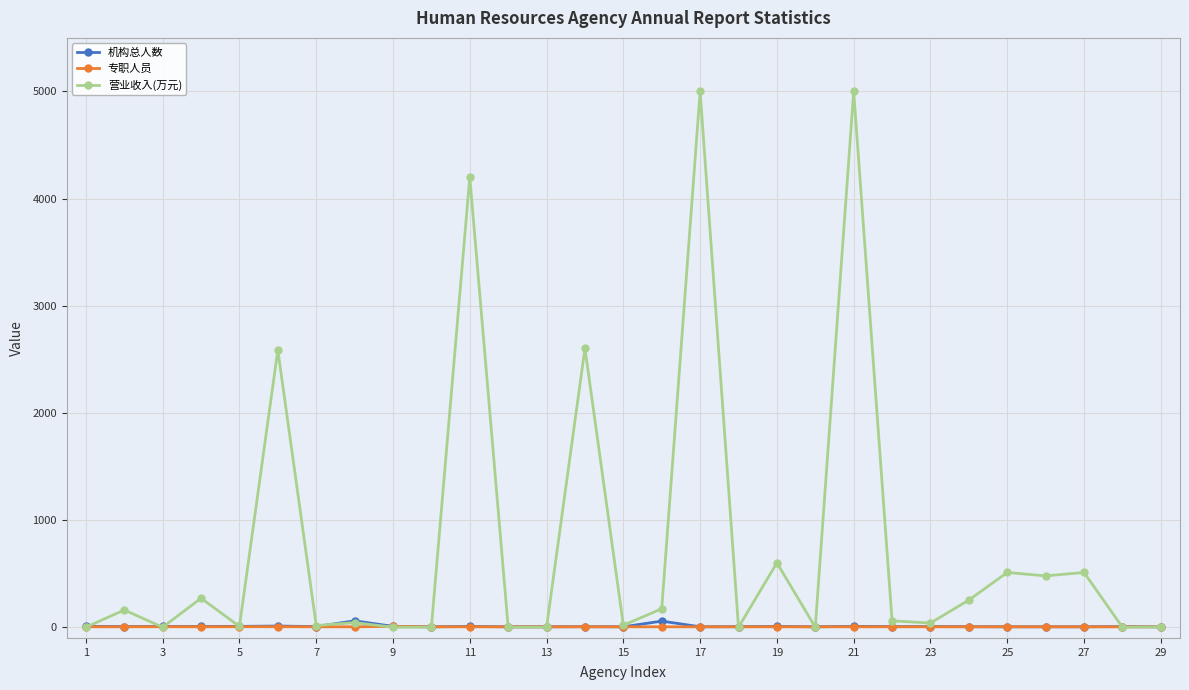

Rank the series by their maximum value, from highest to lowest.

营业收入(万元), 机构总人数, 专职人员